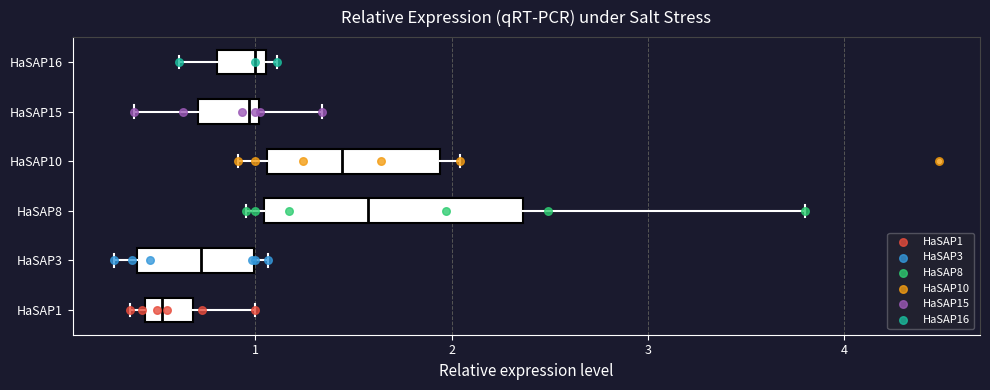

Reading bottom to top, transcribe this box plot: for each box, give where its median line is, the range the box spans, and where its two whiskers end, as read against the x-axis. The values are not printed on the chart, so give them approximately, as read against the axis.

HaSAP1: median 0.5, box 0.4 to 0.7, whiskers 0.4 (just left of the box's left edge) to 1.0
HaSAP3: median 0.7, box 0.4 to 1.0, whiskers 0.3 to 1.1
HaSAP8: median 1.6, box 1.0 to 2.4, whiskers 1.0 (just left of the box's left edge) to 3.8
HaSAP10: median 1.4, box 1.1 to 1.9, whiskers 0.9 to 2.0
HaSAP15: median 1.0 (just left of the box's right edge), box 0.7 to 1.0, whiskers 0.4 to 1.3
HaSAP16: median 1.0, box 0.8 to 1.1, whiskers 0.6 to 1.1 (just right of the box's right edge)